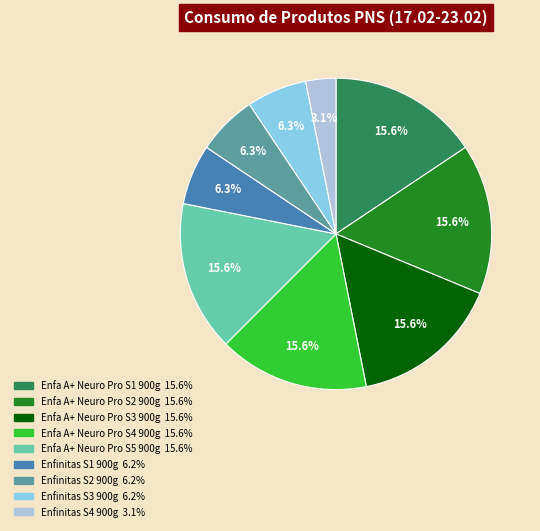

To the nearest percent, what portion does Enfa A+ Neuro Pro S5 900g represent?

16%